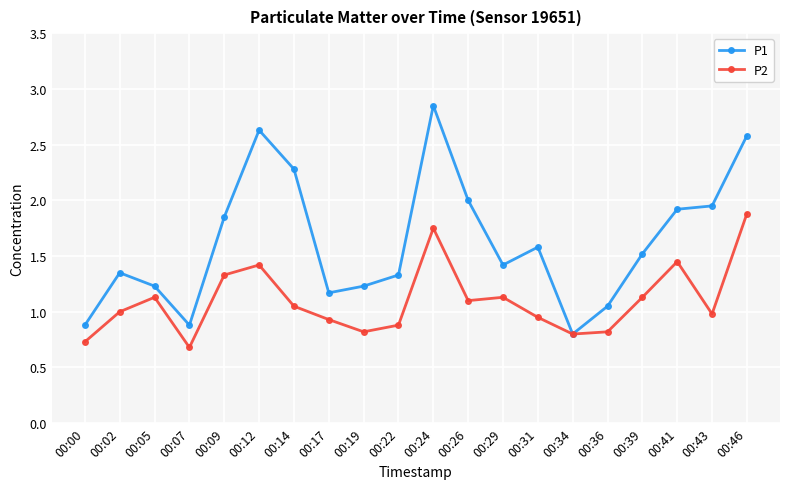

The P1 series shows 1.2 at 00:05. True or false?

True